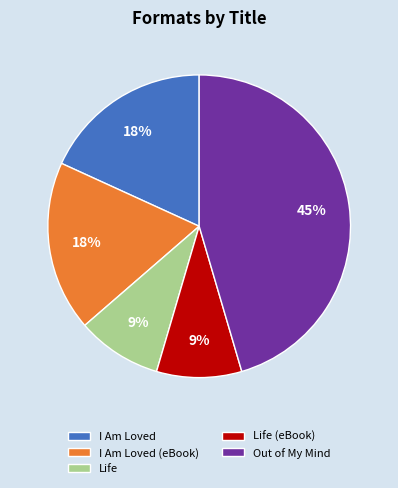

Is there any slice that represents more than half of the pie?

No